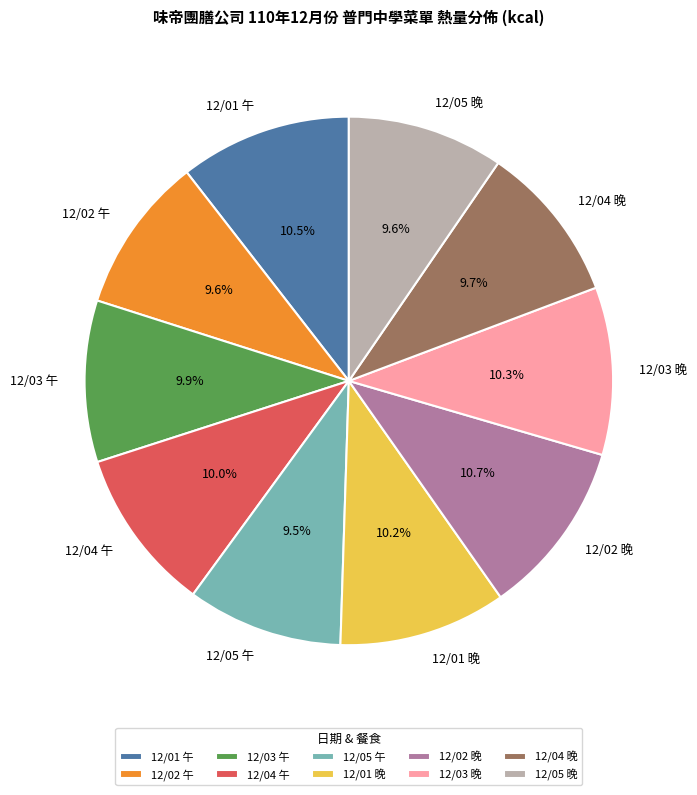

To the nearest percent, what is the difference between the largest and smallest slice percentages?

1%